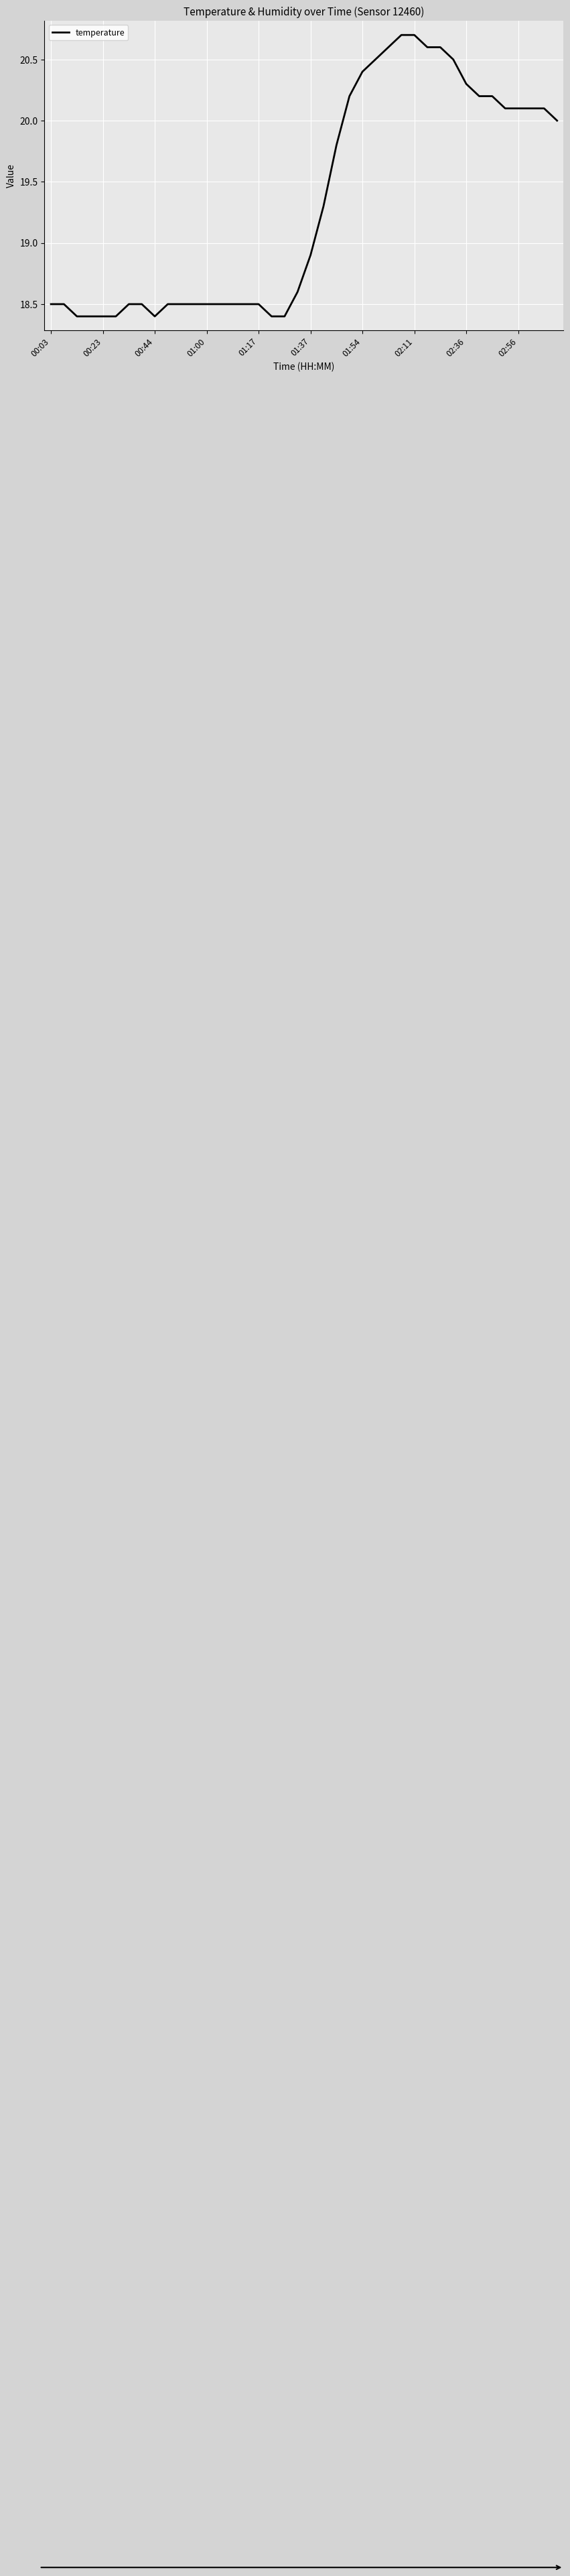

Is this an area chart (filled region under the line)?

No